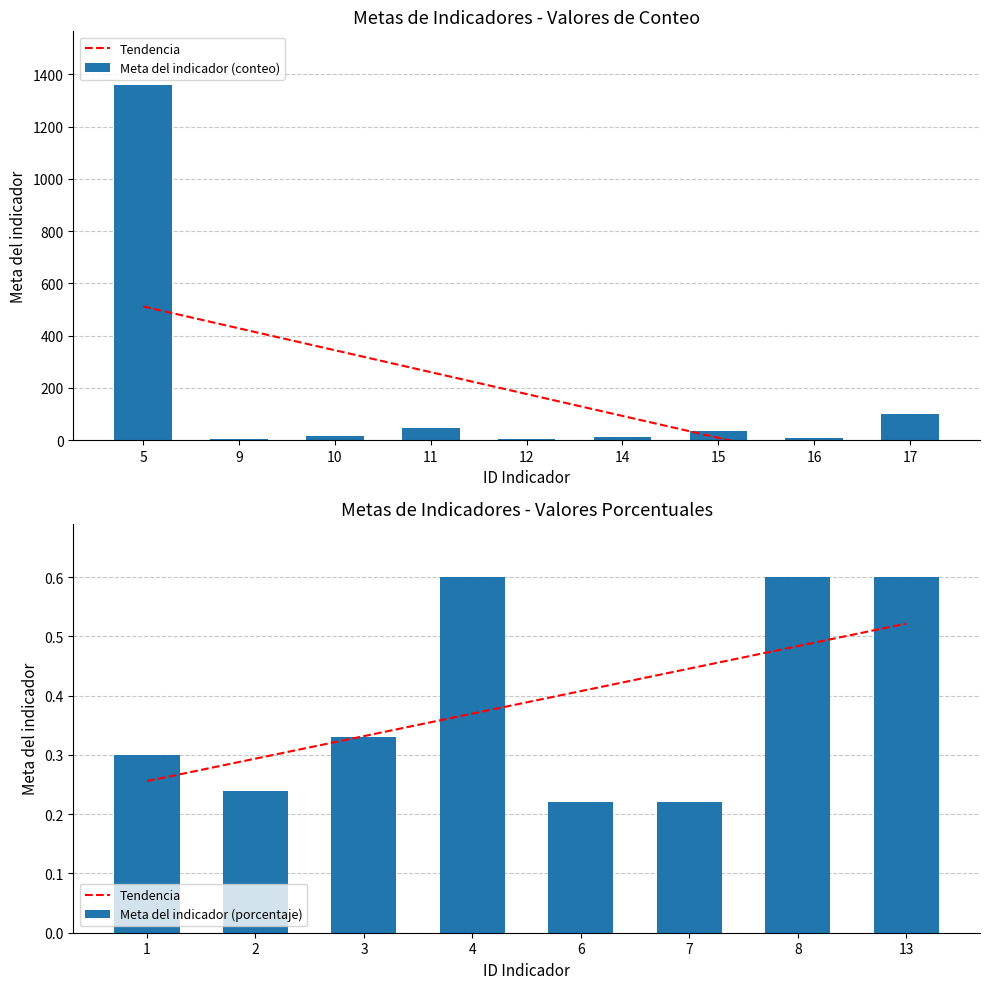

Reading left to right, list all the values displayed in this chart.

0.3	0.2	0.3	0.6	1361.0	0.2	0.2	0.6	6.0	17.0	46.0	3.0	0.6	11.0	37.0	10.0	100.0